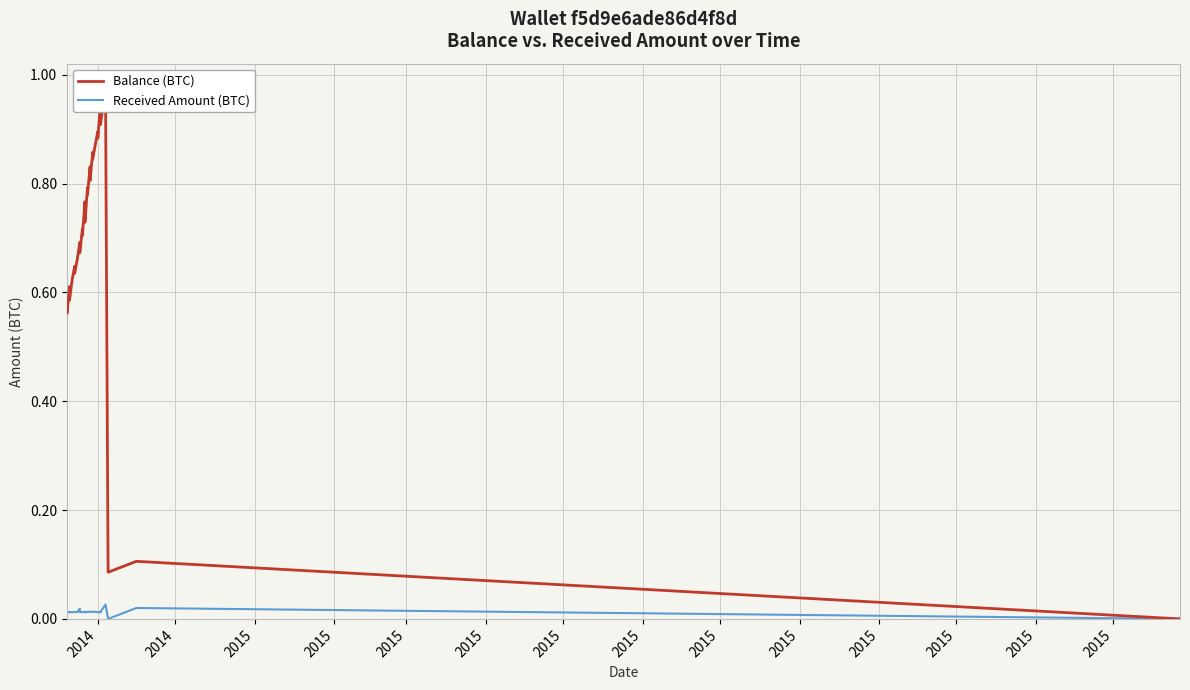

True or false: Balance (BTC) and Received Amount (BTC) cross at least once.

False